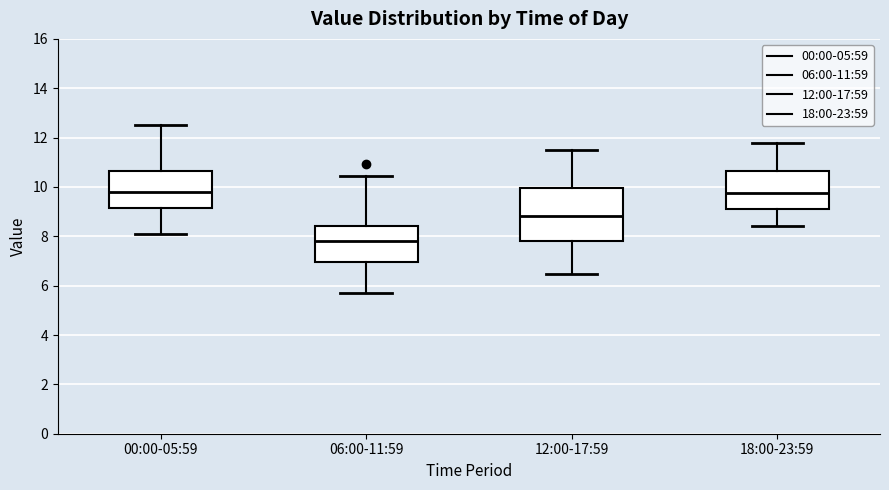

Where is the lower edge of the box for 18:00-23:59 on the y-axis? The values are not printed on the chart, so give them approximately, as read against the axis.

9.2